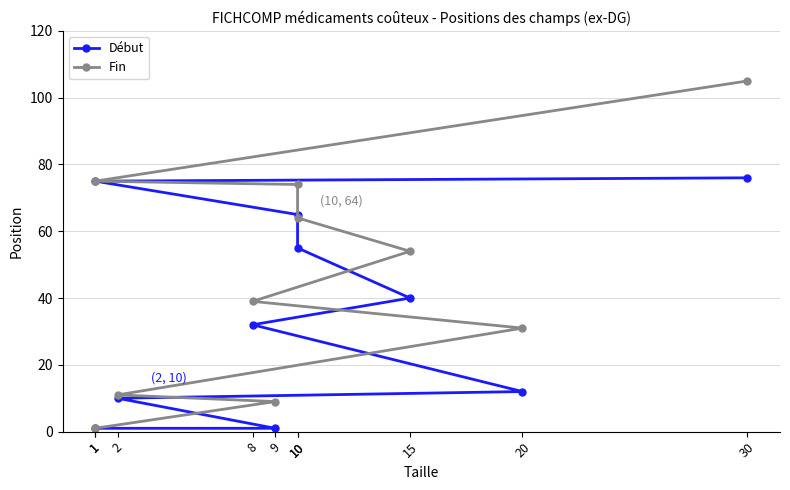

List the labels in order of Fin value, smallest first.

1, 9, 2, 20, 8, 15, 10, 10, 1, 30